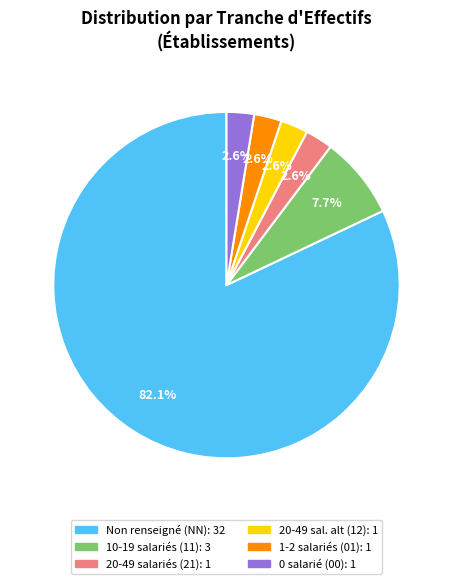

Is there any slice that represents more than half of the pie?

Yes